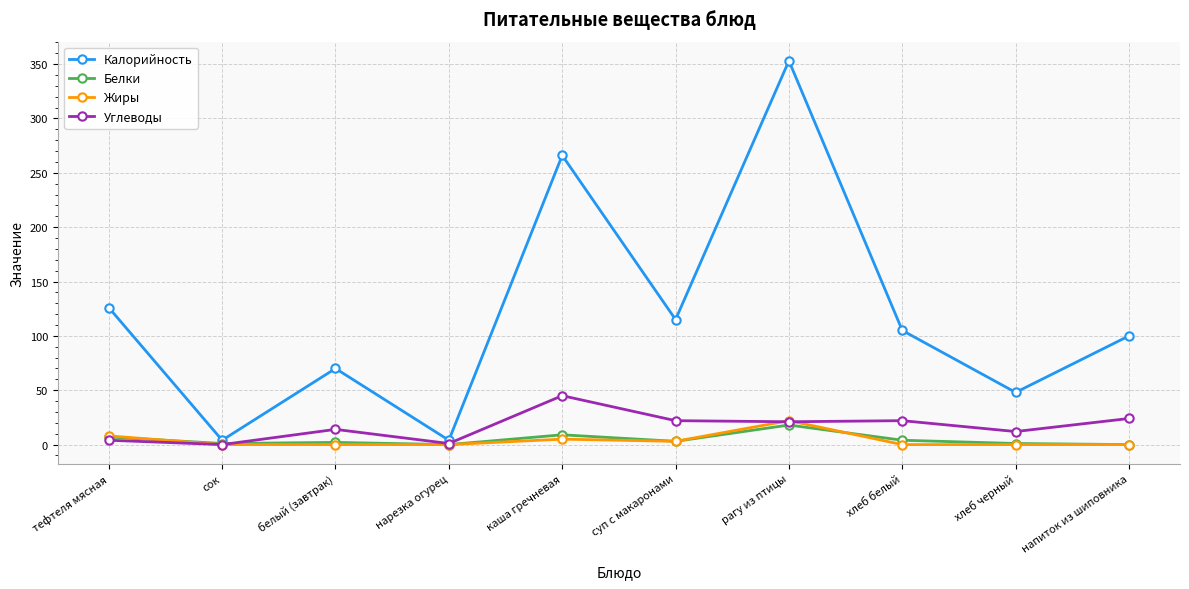

What is the value of the Жиры point at the 1st from the left?

8